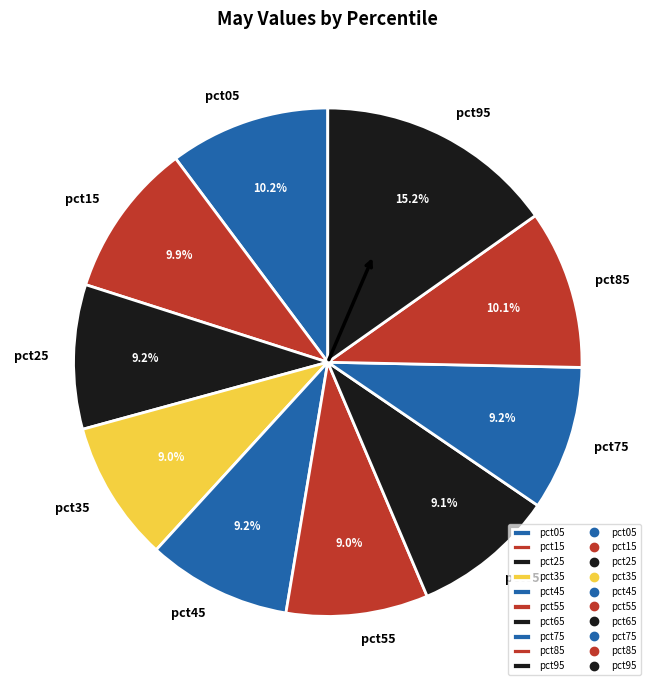

To the nearest percent, what is the combined percentage of pct65 and pct85?

19%